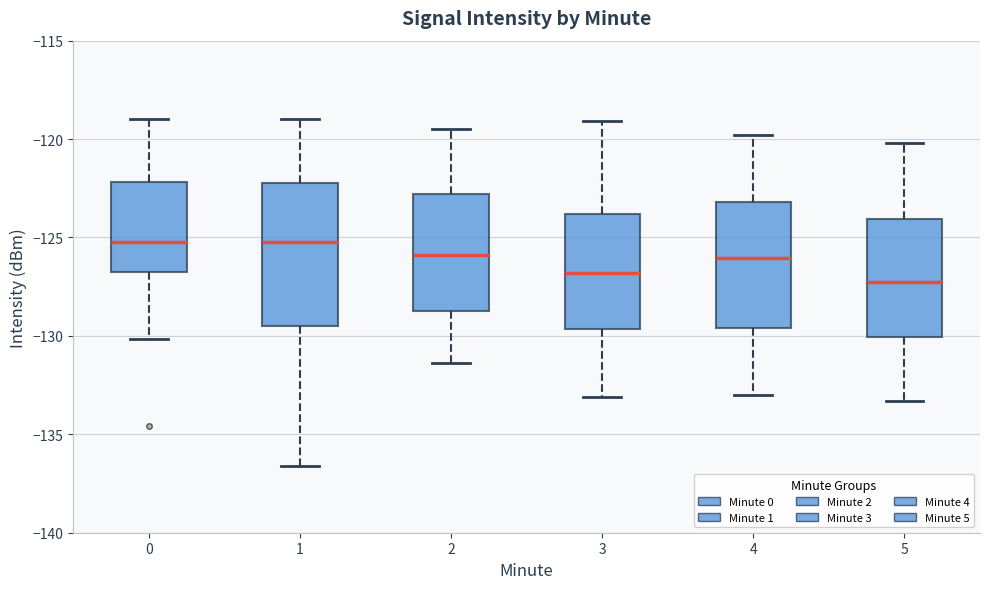

Which box is the tallest, from its lower edge to its upper edge?

1